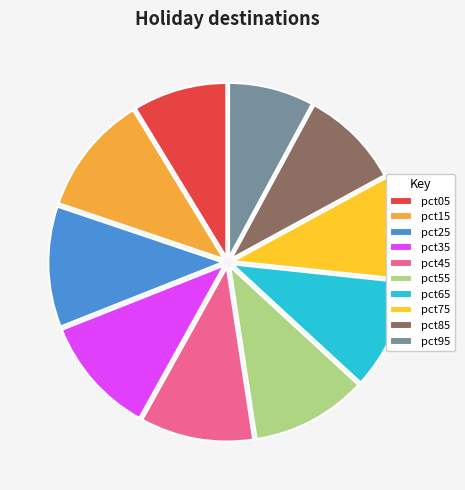

To the nearest percent, what is the difference between the largest and smallest slice percentages?

3%